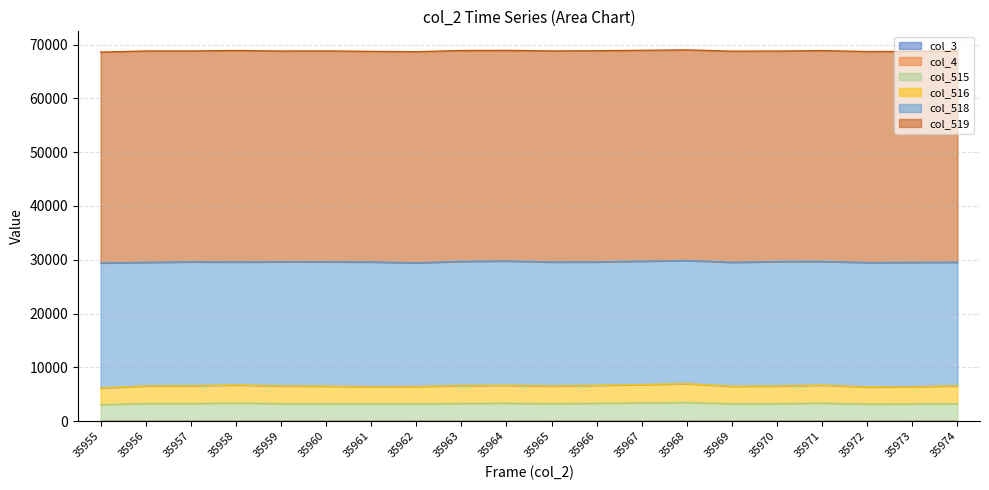

Rank the categories by col_3 value from lowest to highest.

35955, 35956, 35957, 35958, 35959, 35960, 35961, 35962, 35963, 35964, 35965, 35966, 35967, 35968, 35969, 35970, 35971, 35972, 35973, 35974